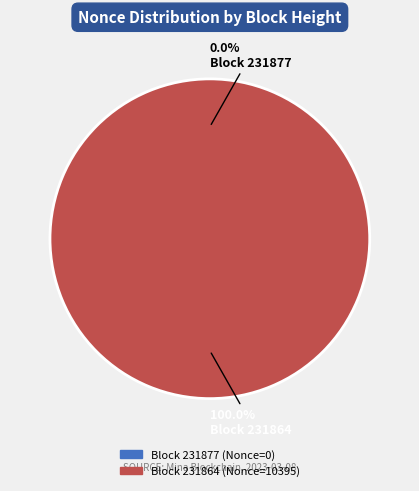

Does 231877 account for over 50% of the chart?

No